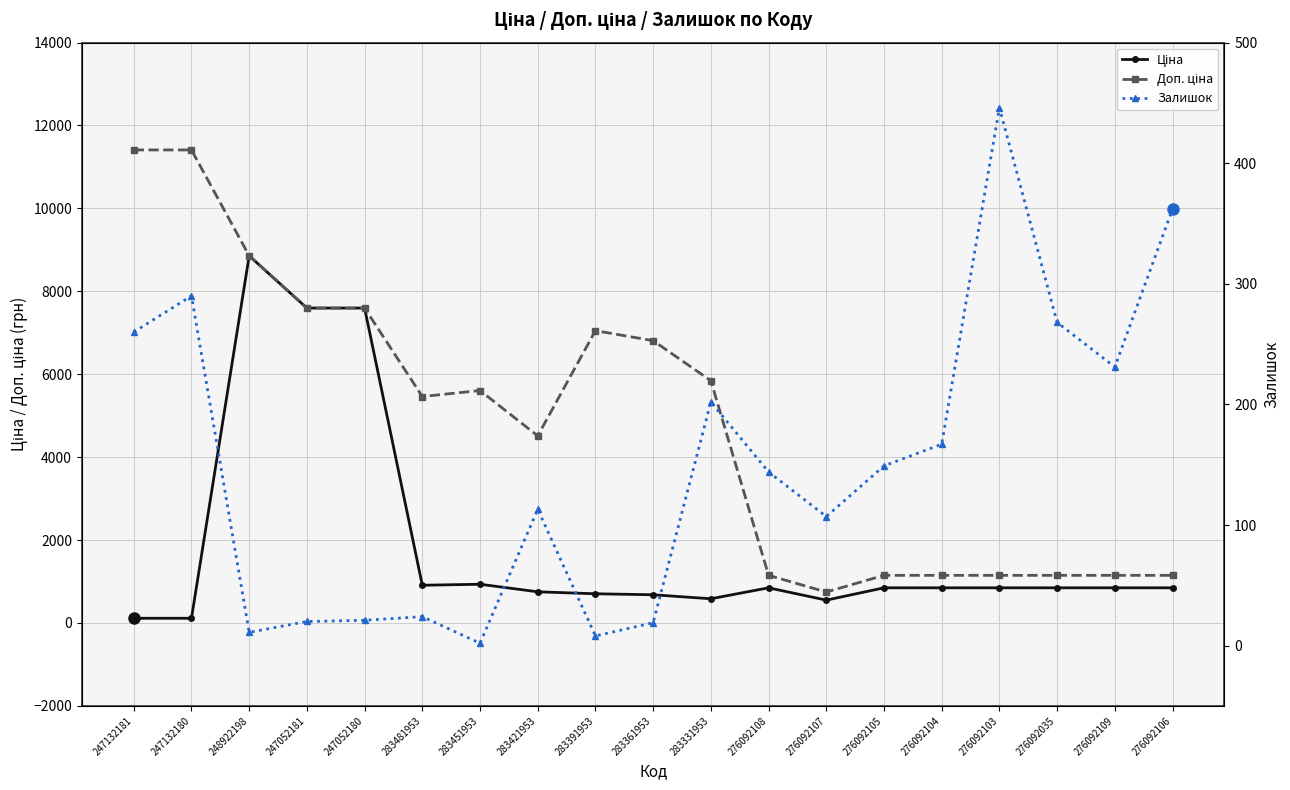

Which series ends up on top after the final intersection of Залишок and Ціна?

Ціна